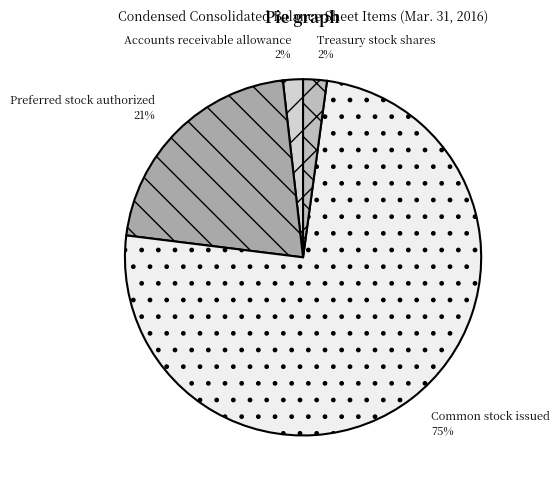

To the nearest percent, what is the difference between the largest and smallest slice percentages?

73%